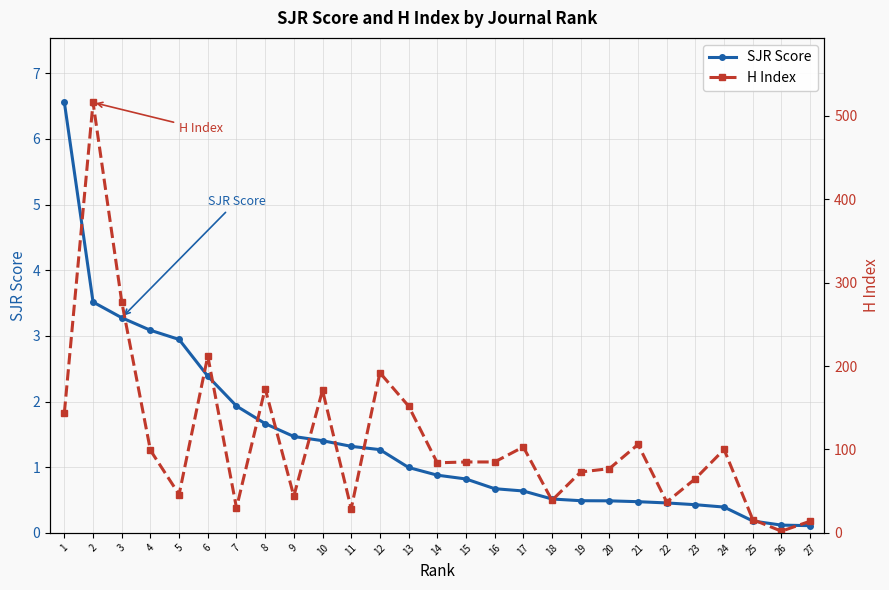

Reading left to right, transcribe all the data shown in this chart.

SJR Score: 1=6.6	2=3.5	3=3.3	4=3.1	5=2.9	6=2.4	7=1.9	8=1.7	9=1.5	10=1.4	11=1.3	12=1.3	13=1.0	14=0.9	15=0.8	16=0.7	17=0.6	18=0.5	19=0.5	20=0.5	21=0.5	22=0.5	23=0.4	24=0.4	25=0.2	26=0.1	27=0.1
H Index: 1=144.0	2=516.0	3=277.0	4=99.0	5=46.0	6=212.0	7=30.0	8=173.0	9=44.0	10=171.0	11=29.0	12=192.0	13=152.0	14=84.0	15=85.0	16=85.0	17=103.0	18=39.0	19=73.0	20=77.0	21=106.0	22=37.0	23=65.0	24=100.0	25=16.0	26=2.0	27=14.0